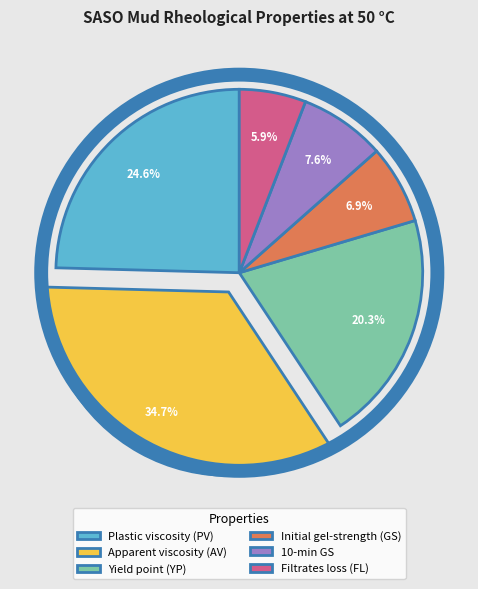

How many segments does this pie chart have?

6